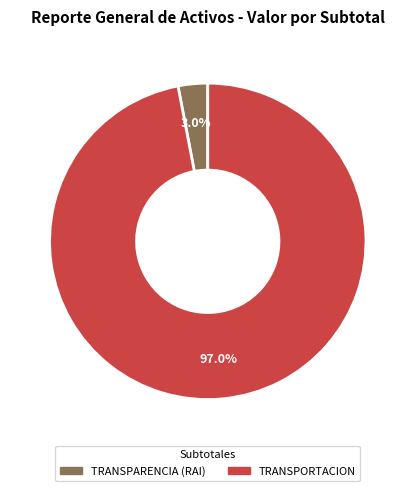

To the nearest percent, what is the combined percentage of TRANSPARENCIA (RAI) and TRANSPORTACION?

100%